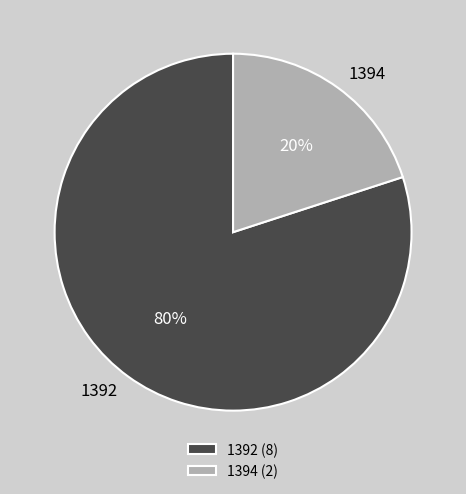

Which category has the smallest portion of the pie?

1394